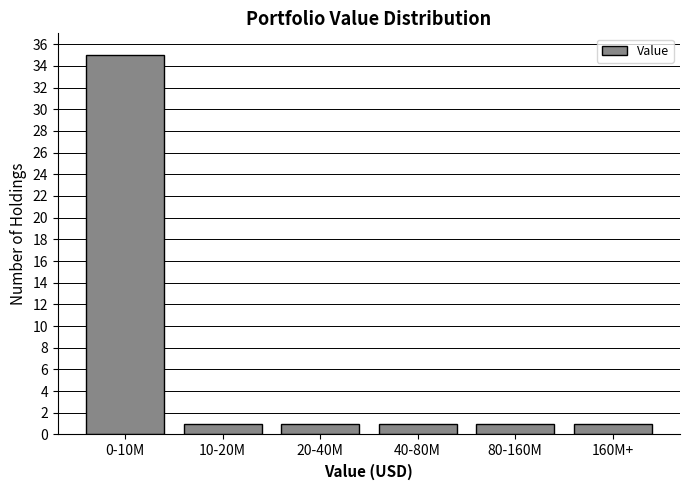

Reading left to right, list all the values displayed in this chart.

35	1	1	1	1	1